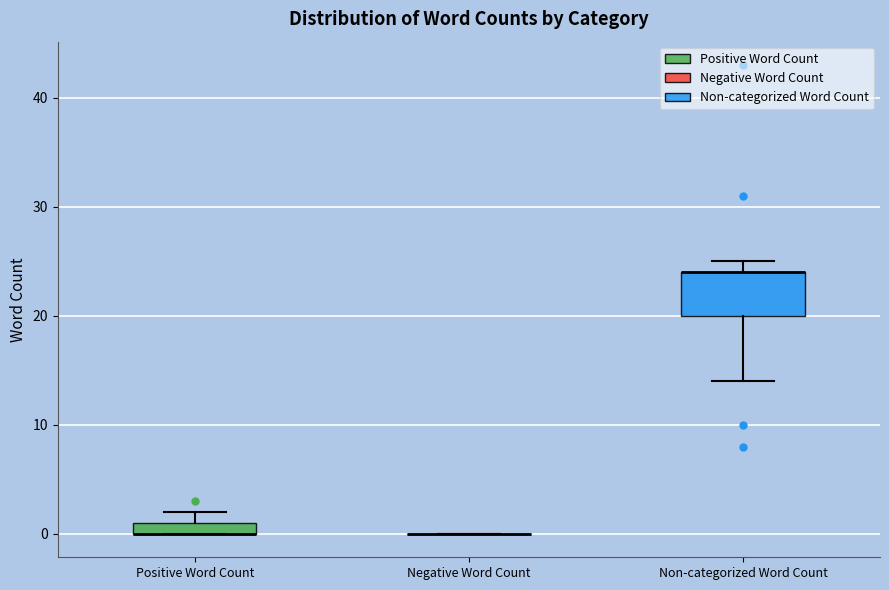

Which box is the tallest, from its lower edge to its upper edge?

Non-categorized Word Count